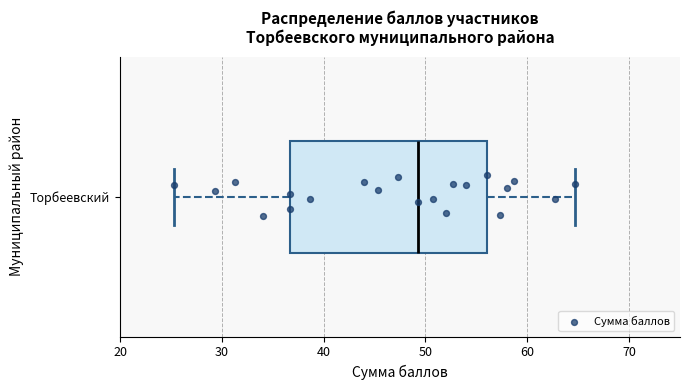

Read this box plot against the x-axis: the position of the median line, the range covered by the box, and the ends of both whiskers. The values are not printed on the chart, so give them approximately, as read against the axis.

median 49, box 37 to 56, whiskers 25 to 65